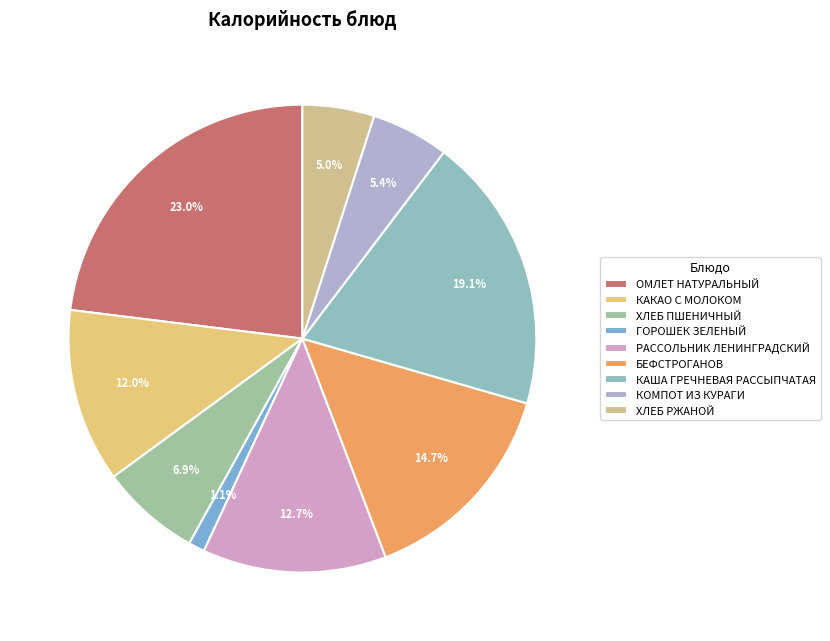

True or false: БЕФСТРОГАНОВ accounts for 5% of the total.

False